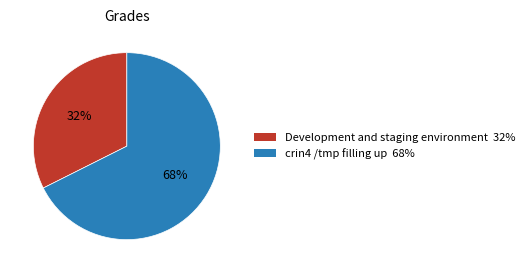

Is there a majority slice in this chart?

Yes